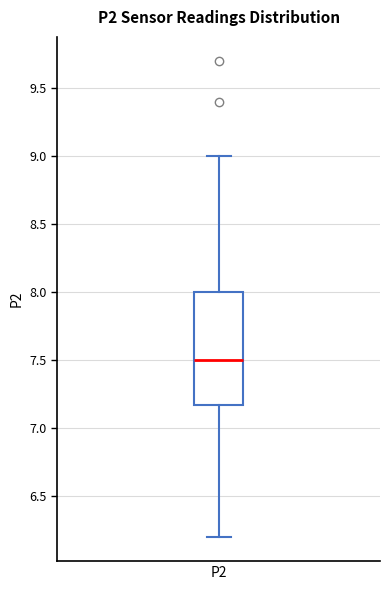

Where is the upper edge of the box for P2 on the y-axis? The values are not printed on the chart, so give them approximately, as read against the axis.

8.0